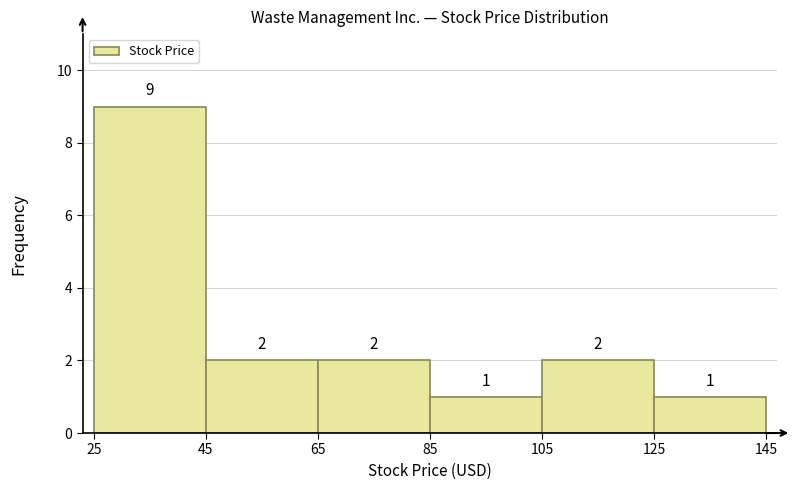

Reading left to right, transcribe this chart: for each bar, give the range it covers on the x-axis and its height.

25 to 45: 9
45 to 65: 2
65 to 85: 2
85 to 105: 1
105 to 125: 2
125 to 145: 1